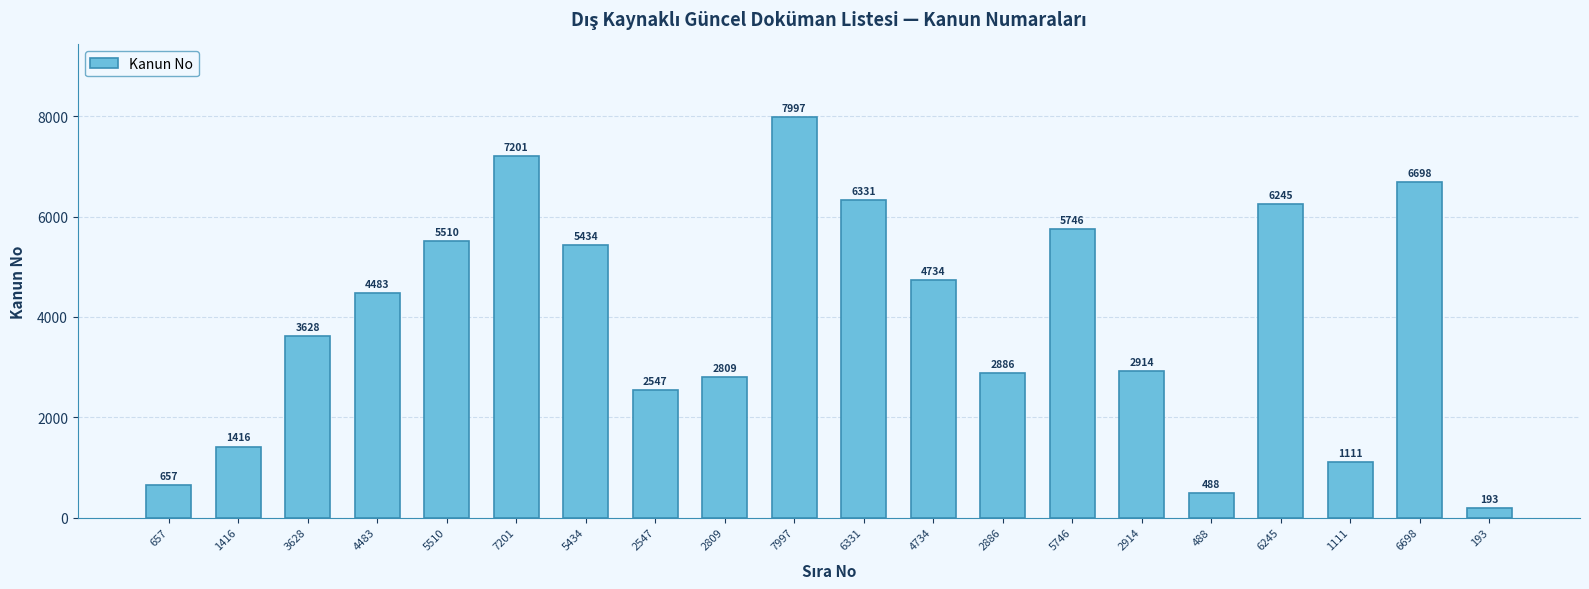

List the labels in order of value, smallest first.

193, 488, 657, 1111, 1416, 2547, 2809, 2886, 2914, 3628, 4483, 4734, 5434, 5510, 5746, 6245, 6331, 6698, 7201, 7997